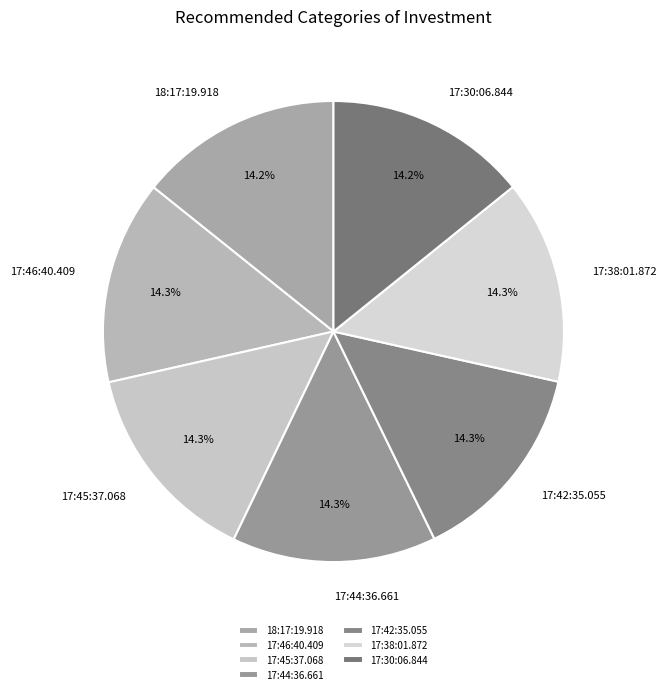

Does 17:30:06.844 account for over 50% of the chart?

No